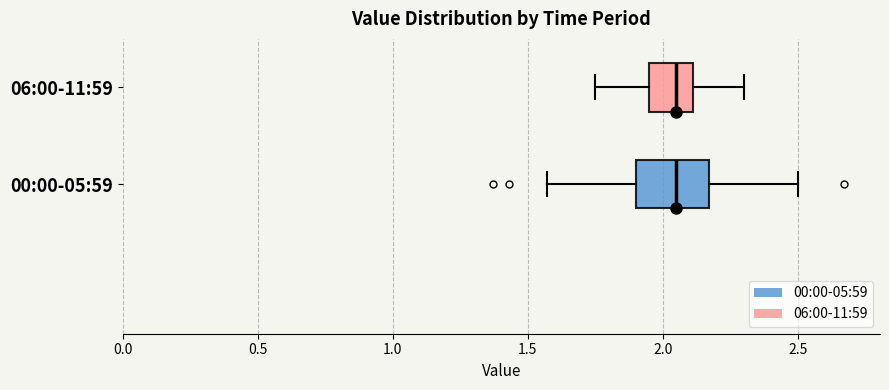

Where is the right edge of the box for 06:00-11:59 on the x-axis? The values are not printed on the chart, so give them approximately, as read against the axis.

2.10